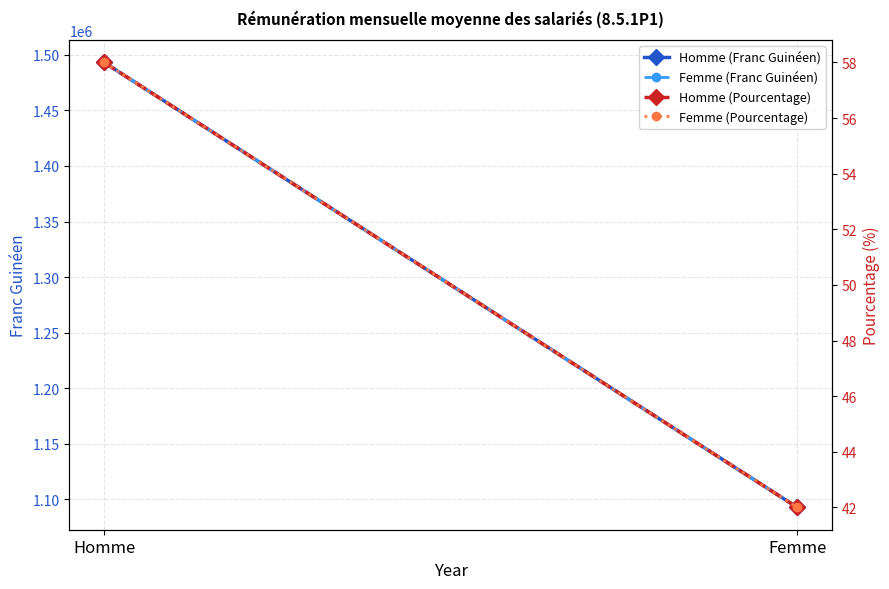

Where is Homme (Franc Guinéen) nearest to the value 1292955?

Femme